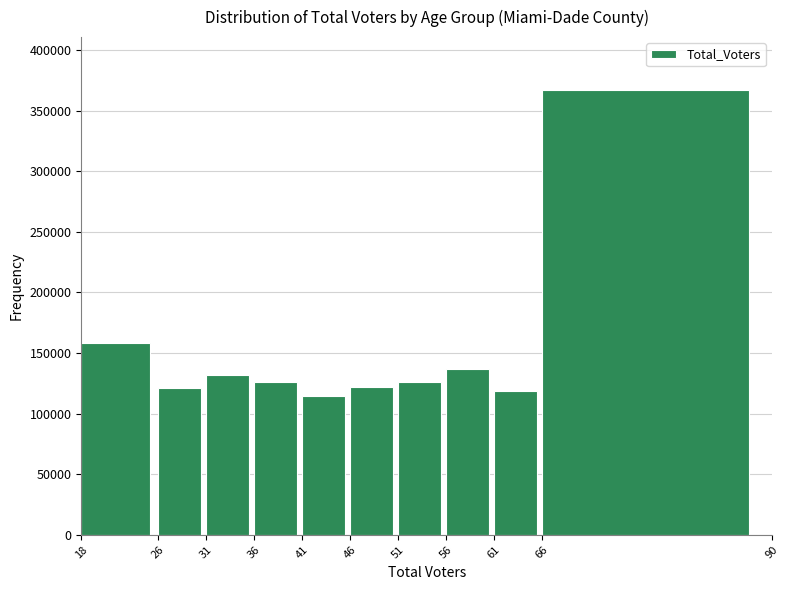

What is the value of the 5th bar from the left?

114254